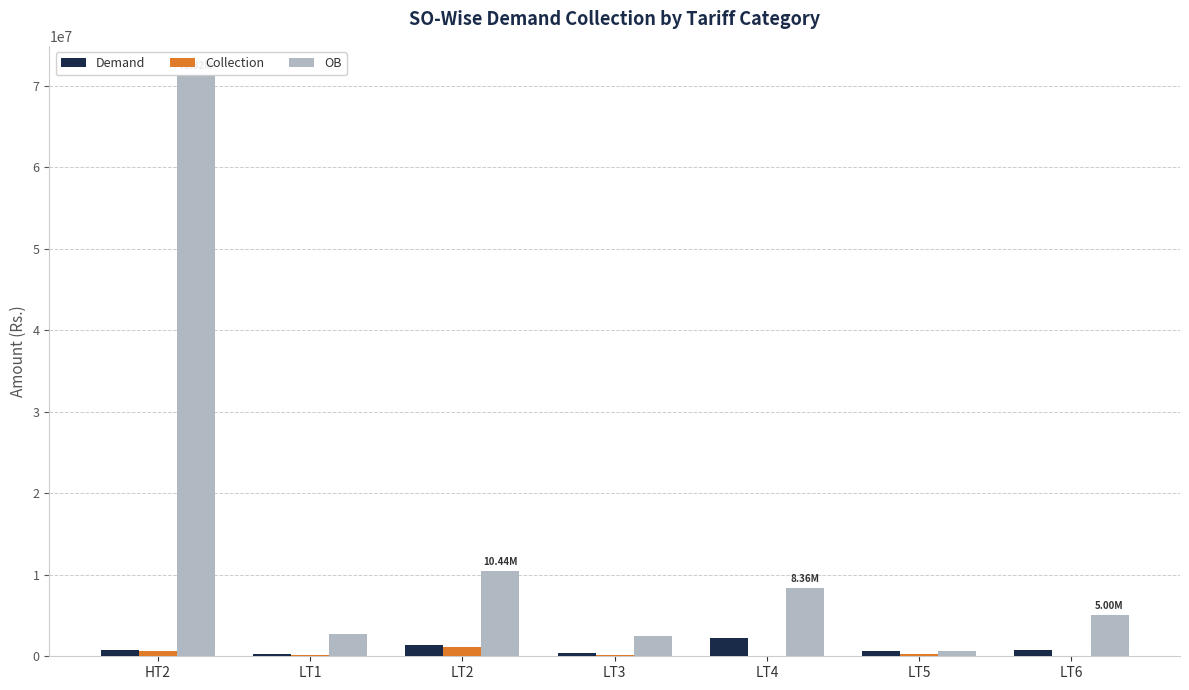

At which category is the sum across all series the highest?

HT2